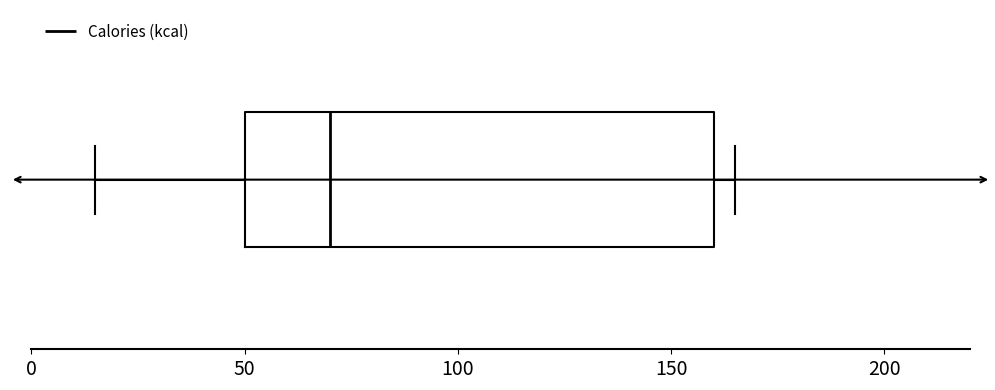

Transcribe this box plot: give where the median line is, the range the box spans, and where the two whiskers end, as read against the x-axis. The values are not printed on the chart, so give them approximately, as read against the axis.

median 70, box 50 to 160, whiskers 15 to 165